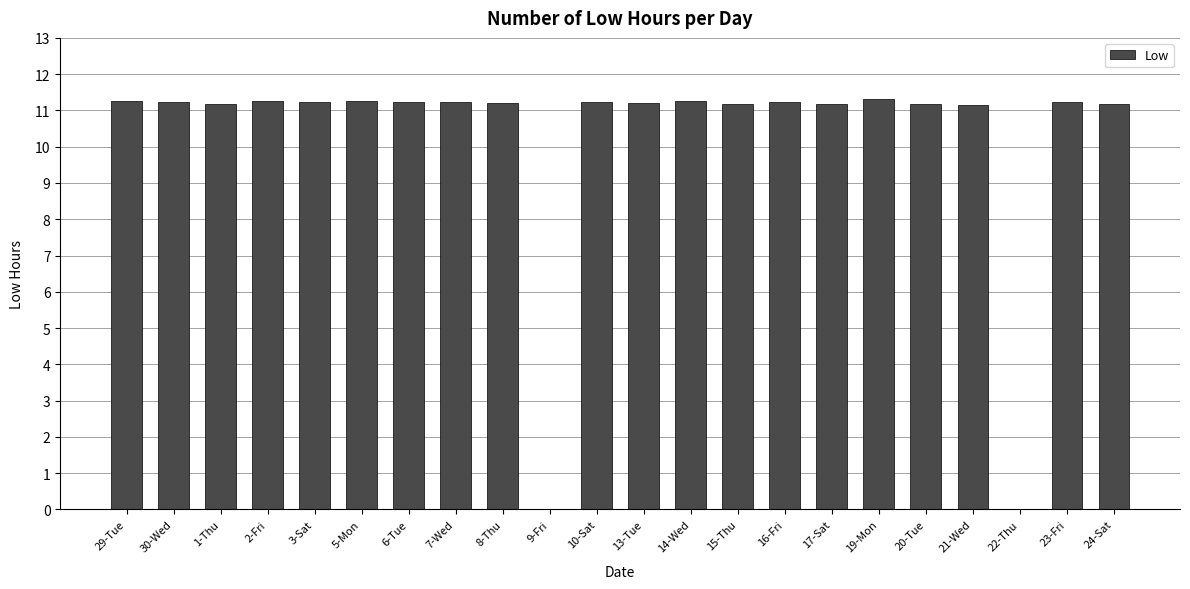

The value at 10-Sat is 11.2. True or false?

True